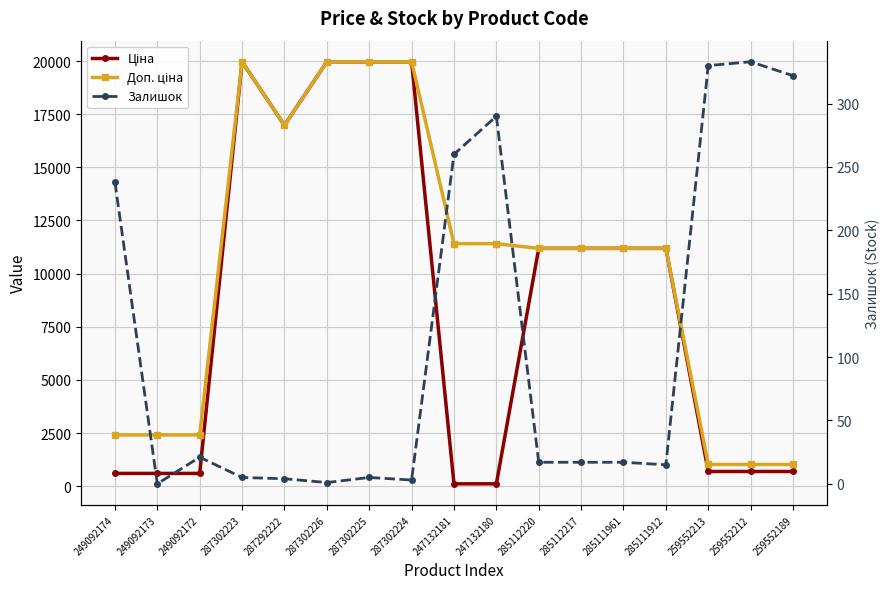

True or false: Доп. ціна and Ціна cross at least once.

False